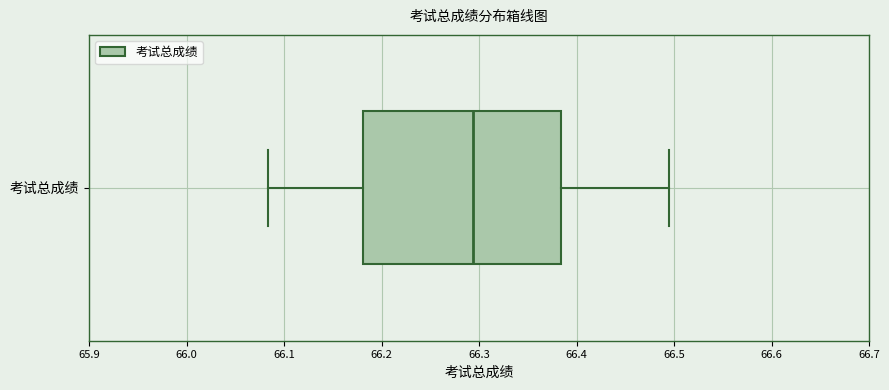

Transcribe this box plot: give where the median line is, the range the box spans, and where the two whiskers end, as read against the x-axis. The values are not printed on the chart, so give them approximately, as read against the axis.

median 66.29, box 66.18 to 66.38, whiskers 66.08 to 66.49